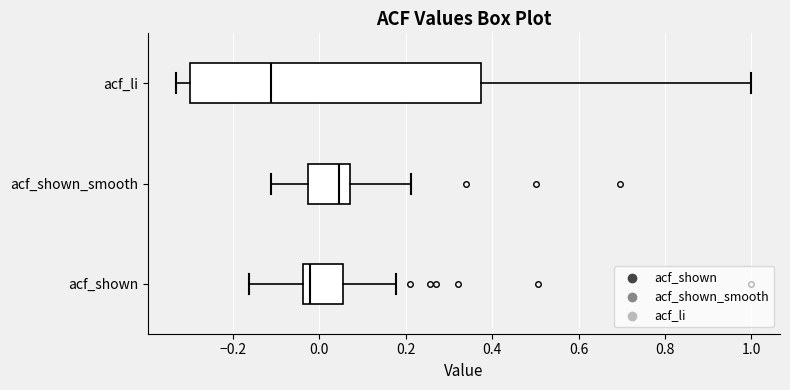

Where is the left edge of the box for acf_shown_smooth on the x-axis? The values are not printed on the chart, so give them approximately, as read against the axis.

-0.02